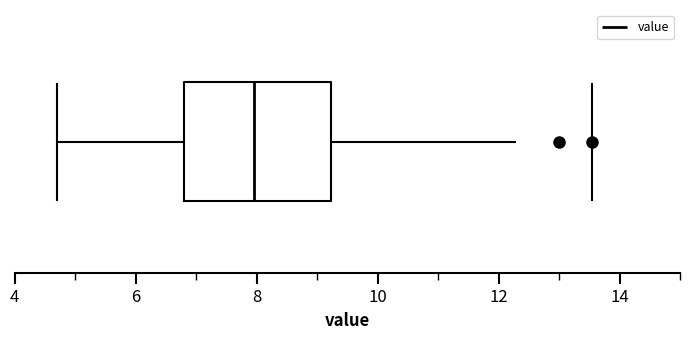

Where is the left edge of the box on the x-axis? The values are not printed on the chart, so give them approximately, as read against the axis.

6.8